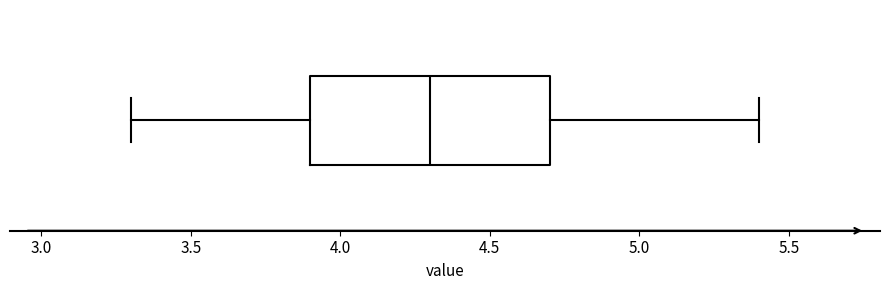

Where is the right edge of the box on the x-axis? The values are not printed on the chart, so give them approximately, as read against the axis.

4.7